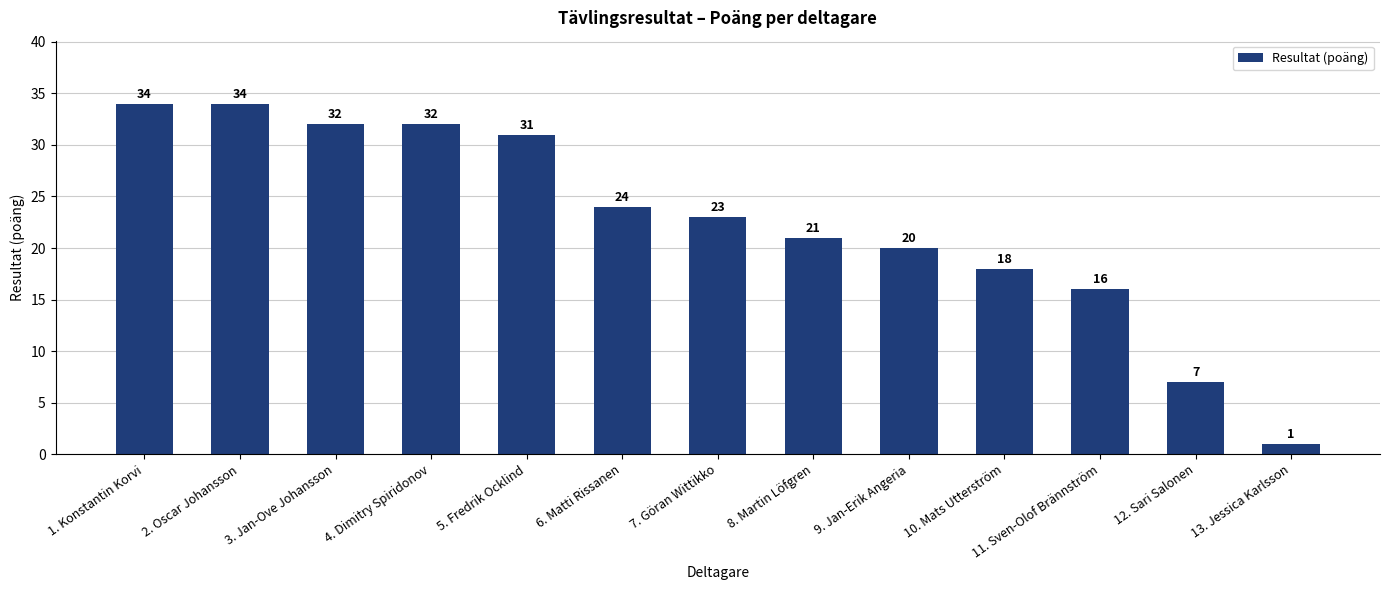

What is the average value?

23